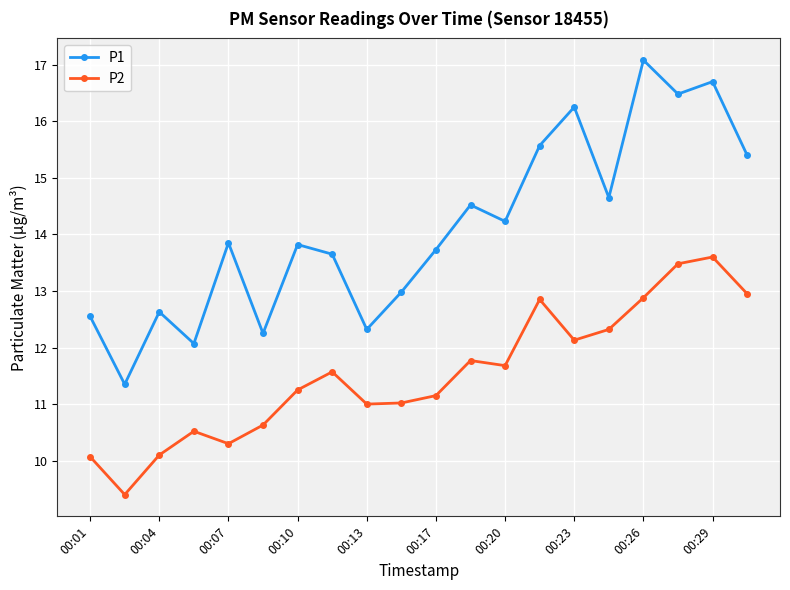

True or false: P2 and P1 intersect in this chart.

False